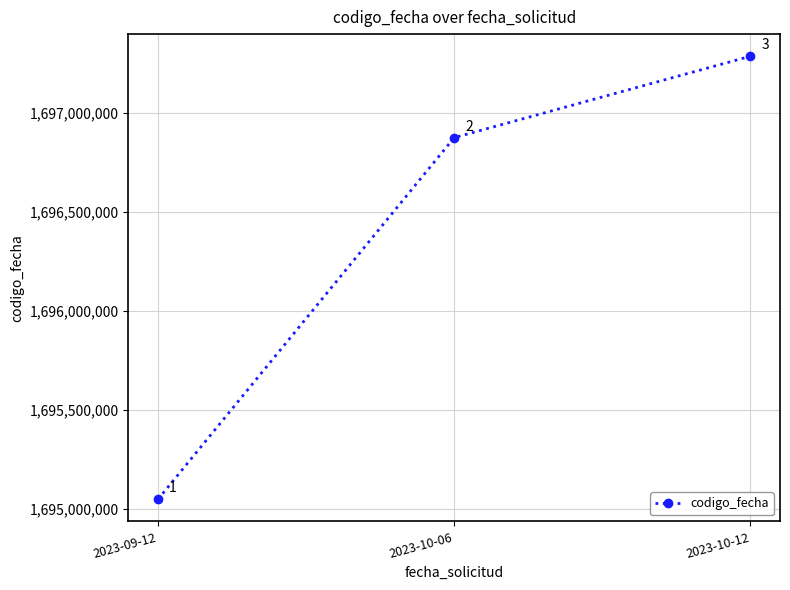

What is the difference between the values at 2023-10-06 and 2023-09-12?

1825560